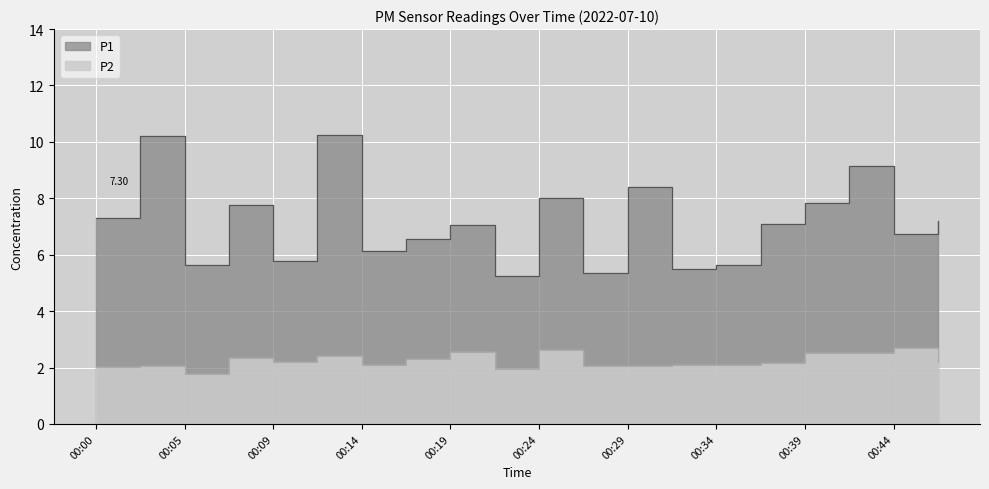

Rank the series by their maximum value, from lowest to highest.

P2, P1